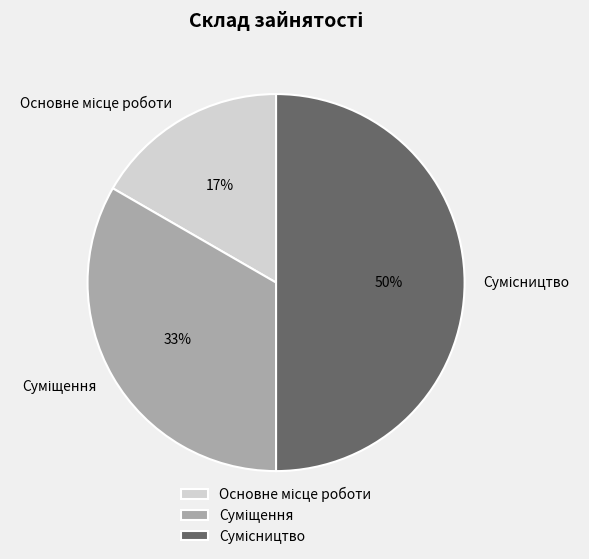

How many slices are in this pie chart?

3